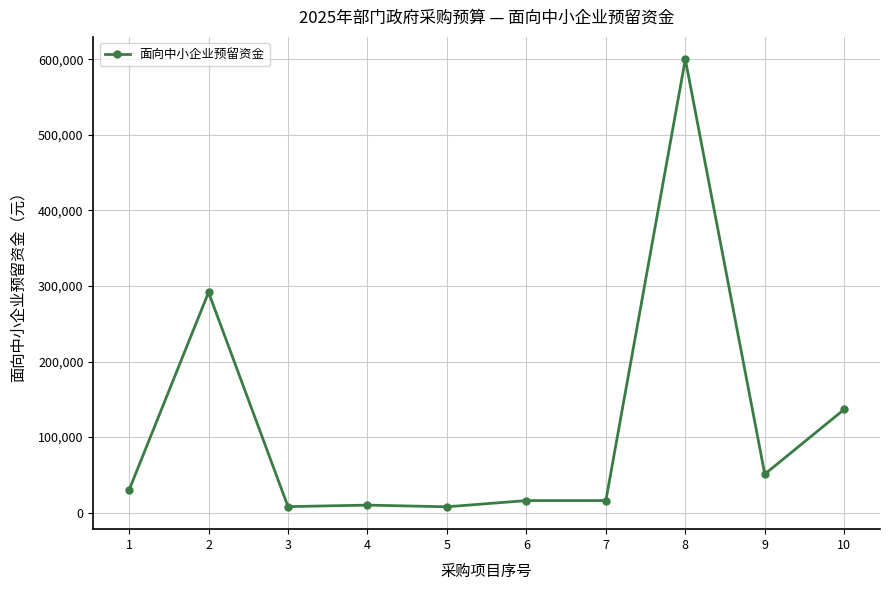

What is the difference between the maximum and minimum values?

592212